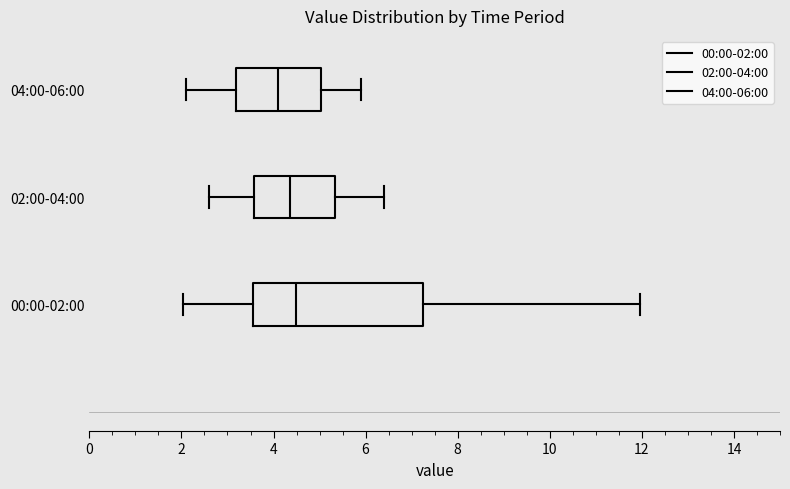

Reading bottom to top, read every box against the x-axis: the position of its median line, the range the box covers, and the ends of its whiskers. The values are not printed on the chart, so give them approximately, as read against the axis.

00:00-02:00: median 4.4, box 3.6 to 7.2, whiskers 2.0 to 12.0
02:00-04:00: median 4.4, box 3.6 to 5.4, whiskers 2.6 to 6.4
04:00-06:00: median 4.2, box 3.2 to 5.0, whiskers 2.2 to 6.0